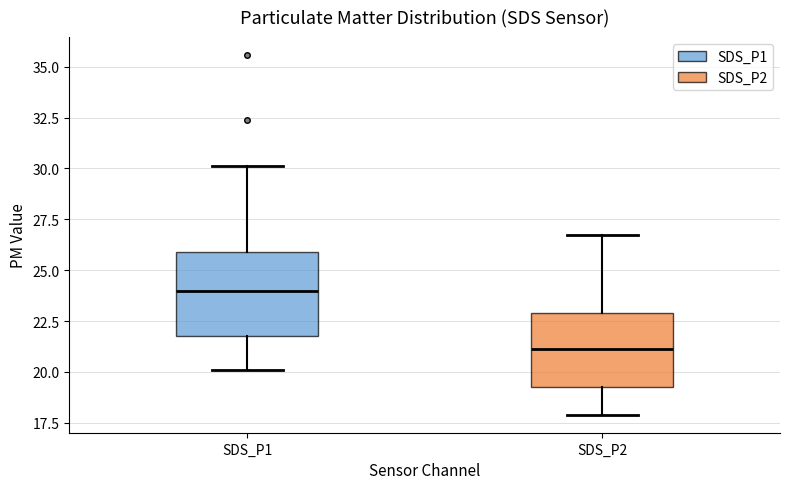

Reading left to right, read every box against the y-axis: the position of its median line, the range the box covers, and the ends of its whiskers. The values are not printed on the chart, so give them approximately, as read against the axis.

SDS_P1: median 24.0, box 22.0 to 26.0, whiskers 20.0 to 30.0
SDS_P2: median 21.0, box 19.5 to 23.0, whiskers 18.0 to 27.0